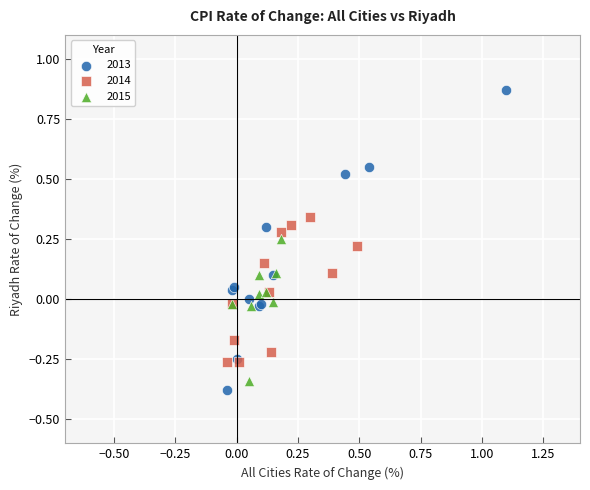

Which series contains the highest Y value?

2013